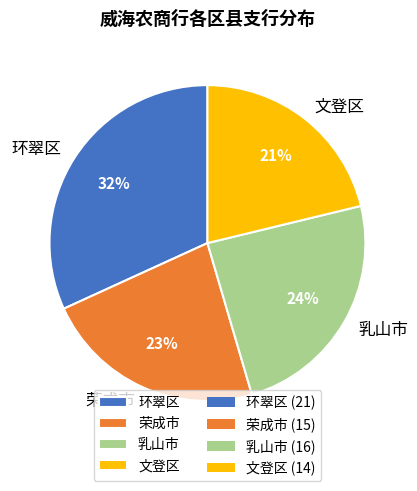

Approximately how many times larger is the value at 乳山市 compared to 环翠区?

0.8